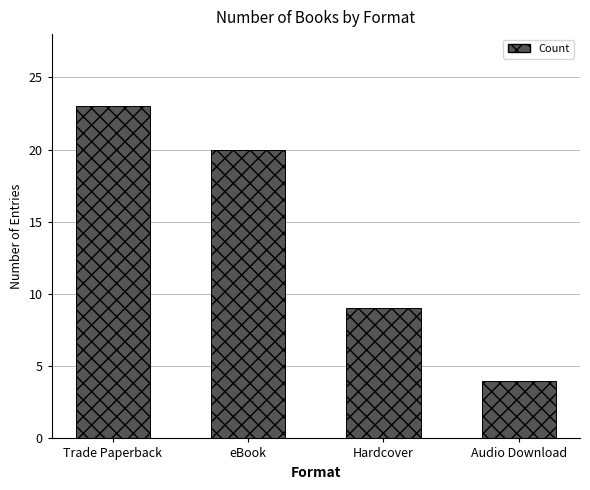

Which category has the highest value across all series?

Trade Paperback